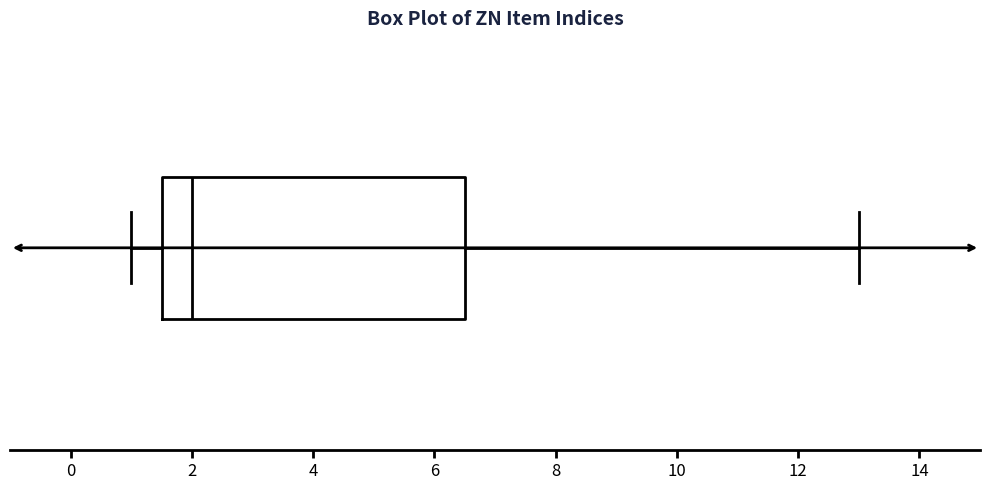

Where does the left whisker of the box end on the x-axis? The values are not printed on the chart, so give them approximately, as read against the axis.

1.0